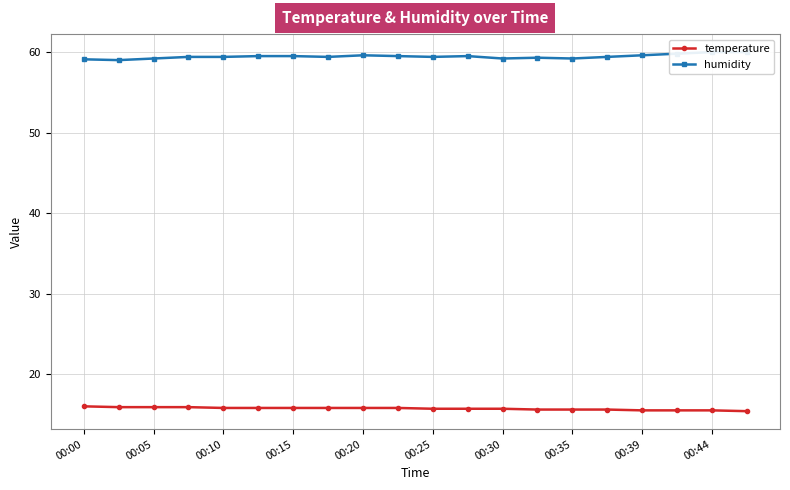

Which series has the largest total across all categories?

humidity